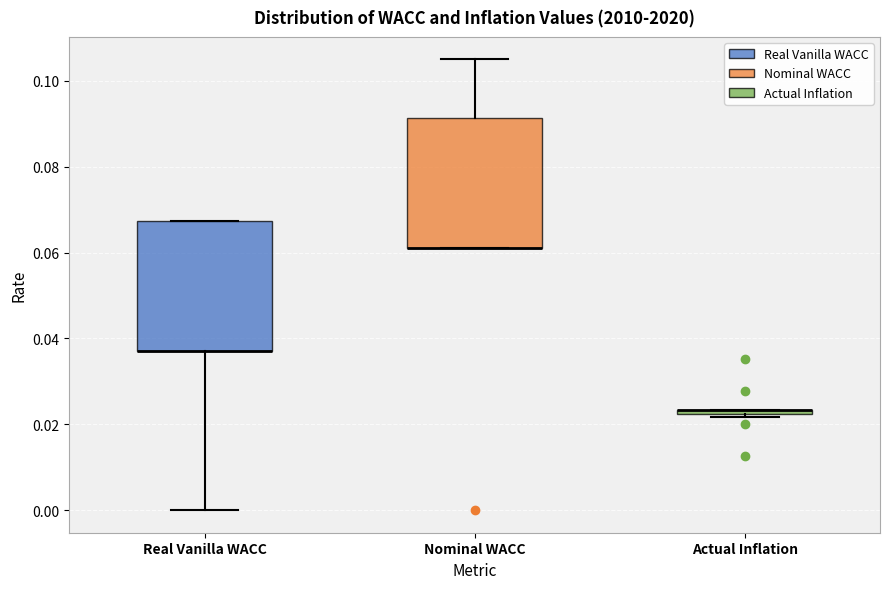

Where is the upper edge of the box for Actual Inflation on the y-axis? The values are not printed on the chart, so give them approximately, as read against the axis.

0.024